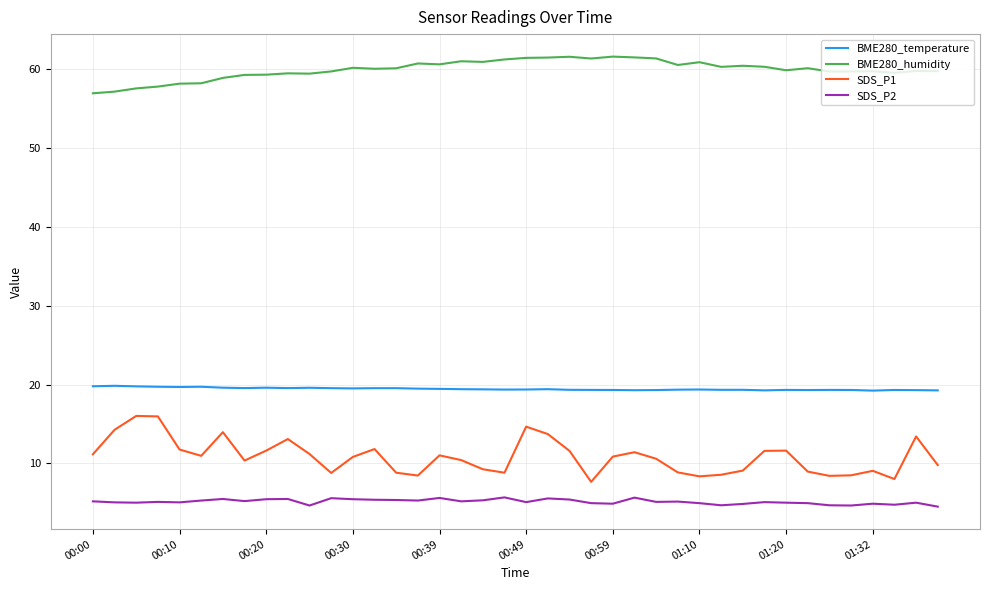

What are all the series names shown in the legend?

BME280_temperature, BME280_humidity, SDS_P1, SDS_P2